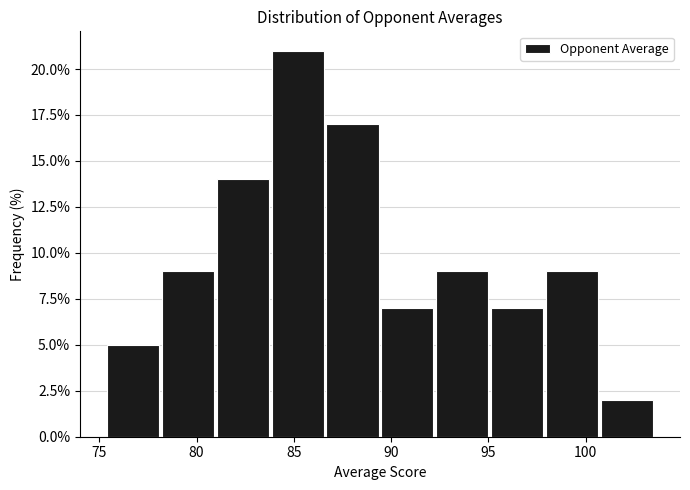

Which range on the x-axis has the tallest bar?

84.0 to 86.5